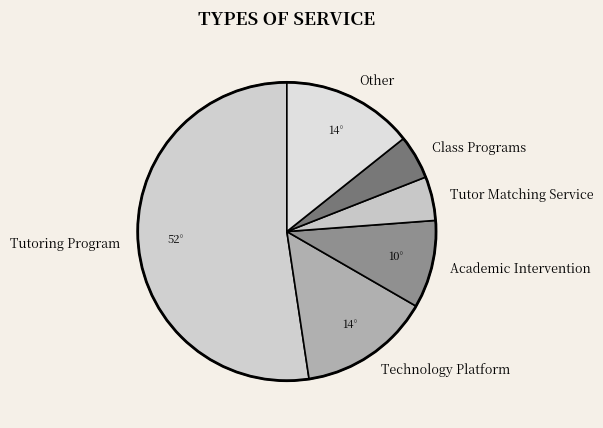

How many segments does this pie chart have?

6